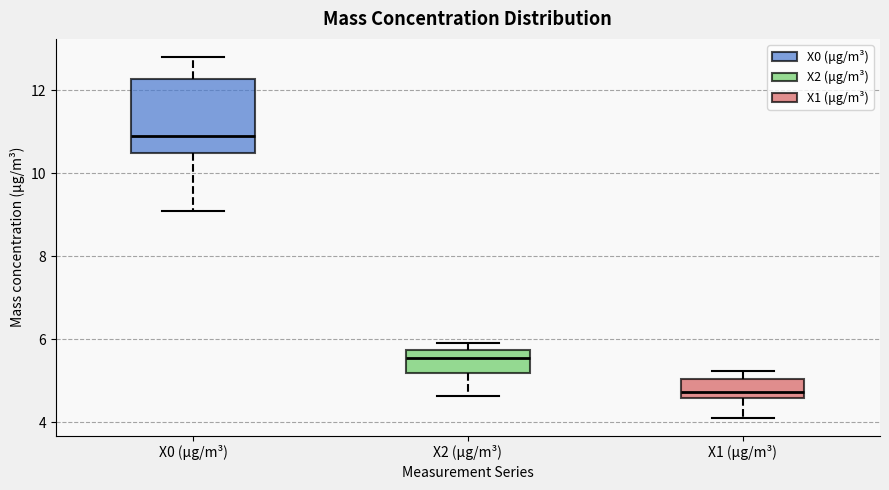

Reading left to right, transcribe this box plot: for each box, give where its median line is, the range the box spans, and where its two whiskers end, as read against the y-axis. The values are not printed on the chart, so give them approximately, as read against the axis.

X0 (μg/m³): median 10.8, box 10.4 to 12.2, whiskers 9.2 to 12.8
X2 (μg/m³): median 5.6, box 5.2 to 5.8, whiskers 4.6 to 6.0
X1 (μg/m³): median 4.8, box 4.6 to 5.0, whiskers 4.2 to 5.2